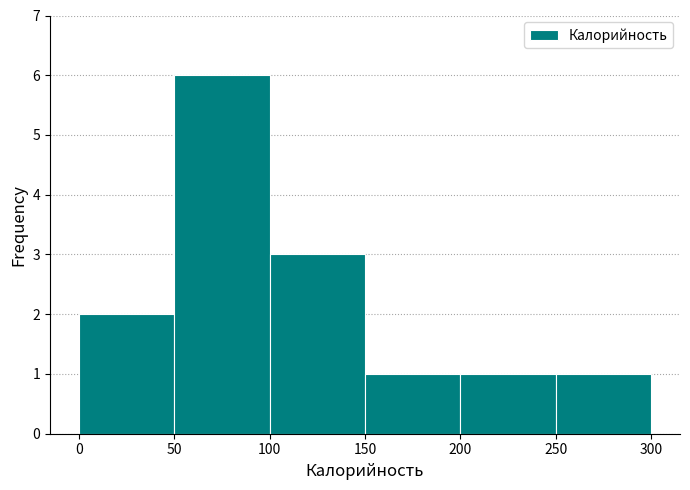

Reading left to right, transcribe this chart: for each bar, give the range it covers on the x-axis and its height. The values are not printed on the chart, so give them approximately, as read against the axis.

0 to 50: 2
50 to 100: 6
100 to 150: 3
150 to 200: 1
200 to 250: 1
250 to 300: 1